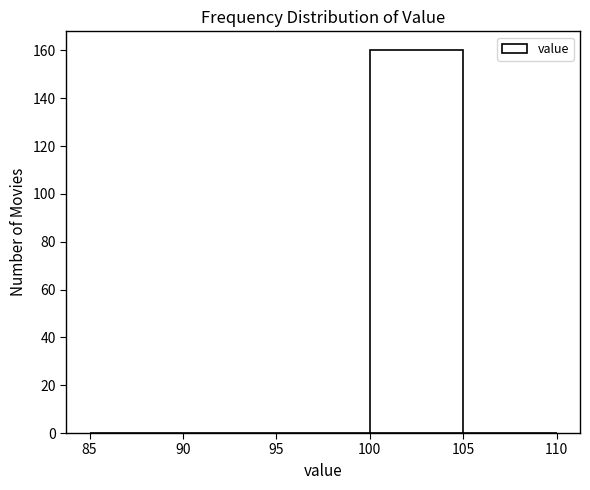

Reading left to right, list every bar in this chart as the range it spans on the x-axis followed by its height. The values are not printed on the chart, so give them approximately, as read against the axis.

85 to 90: 0
90 to 95: 0
95 to 100: 0
100 to 105: 160
105 to 110: 0